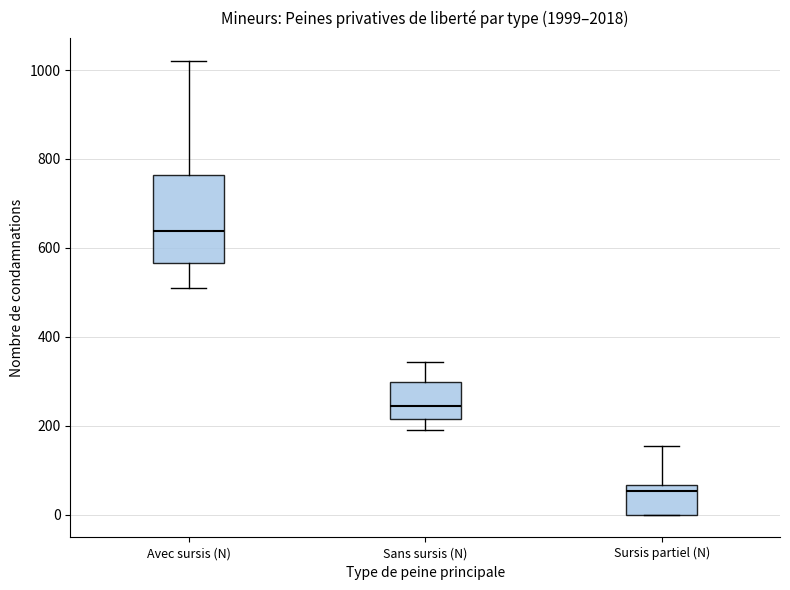

Which box has the lowest median line?

Sursis partiel (N)